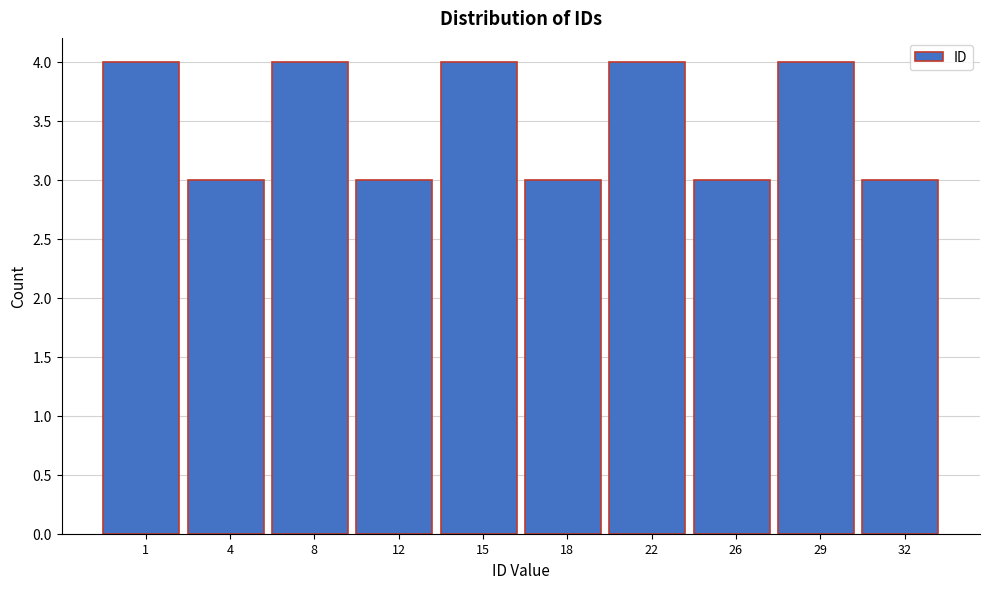

Reading left to right, what are all the values shown in this chart?

4	3	4	3	4	3	4	3	4	3